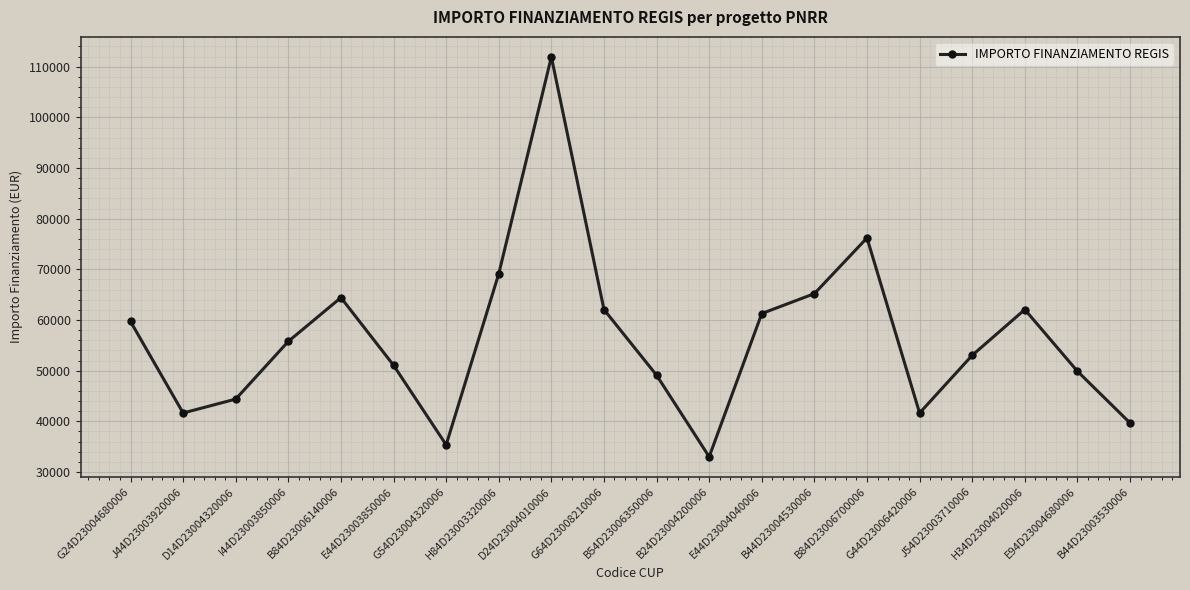

What is the sum of all values?

1126561.4